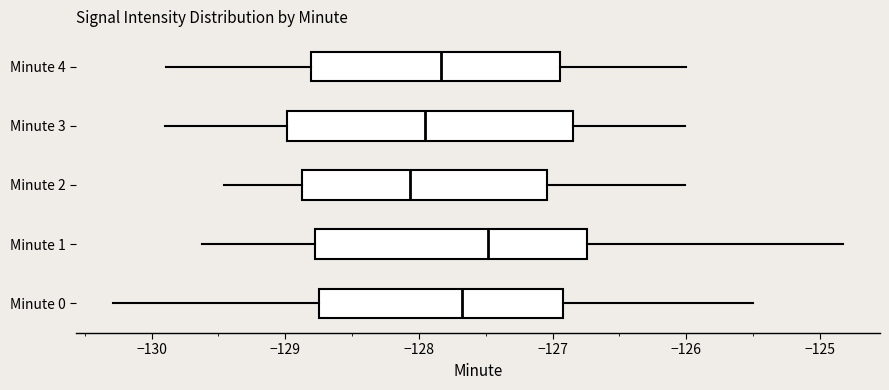

Comparing the boxes themselves (not the whiskers), which one is the widest?

Minute 3